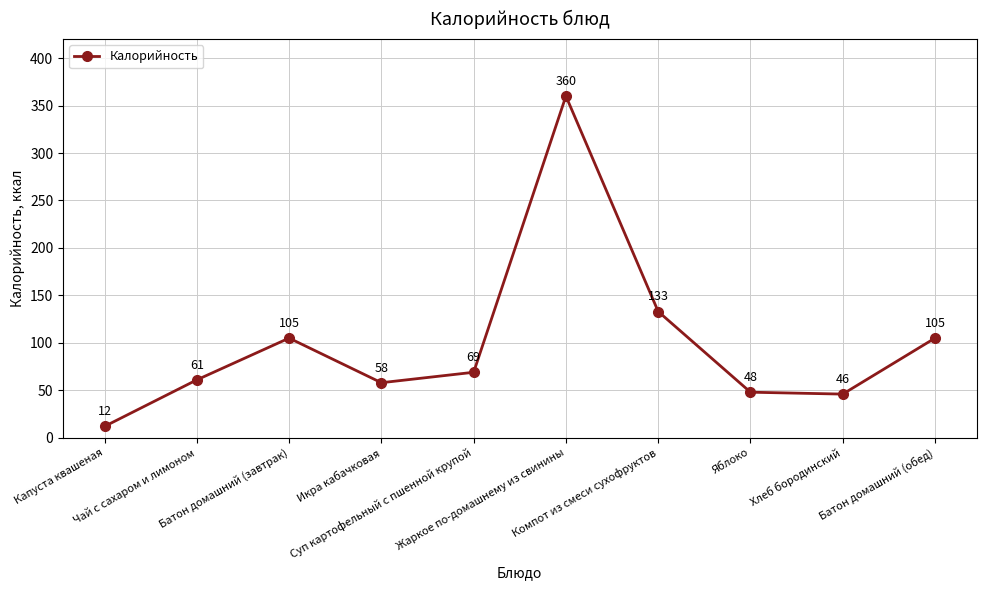

What is the label of the 2nd point from the right?

Хлеб бородинский